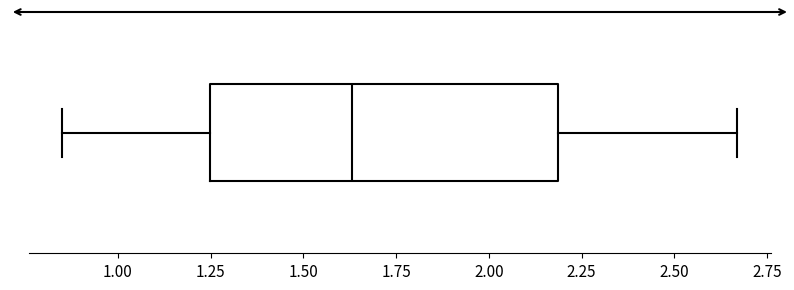

Where does the left whisker of the box end on the x-axis? The values are not printed on the chart, so give them approximately, as read against the axis.

0.85